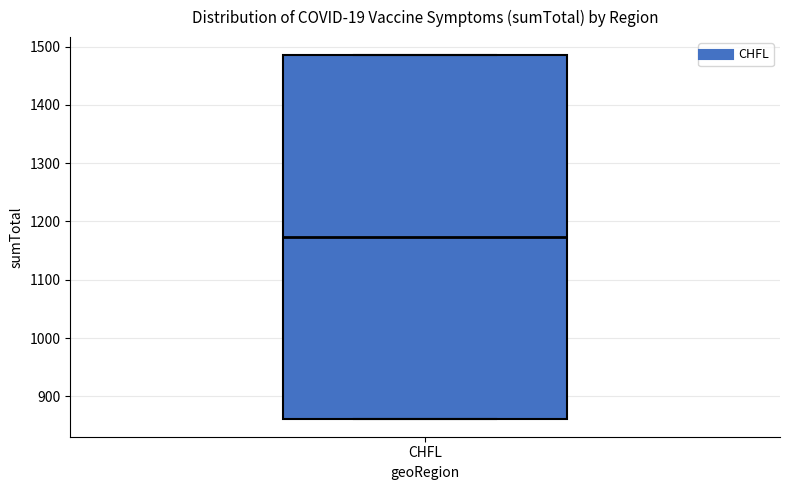

Where is the upper edge of the box for CHFL on the y-axis? The values are not printed on the chart, so give them approximately, as read against the axis.

1490